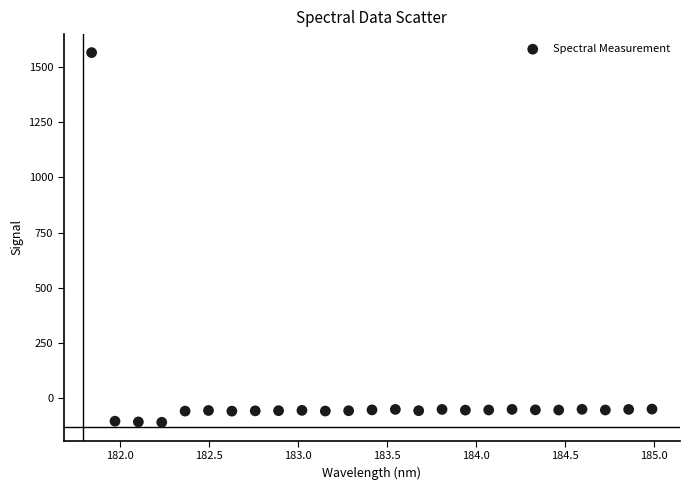

What is the range of X values (max minus min)?

3.1